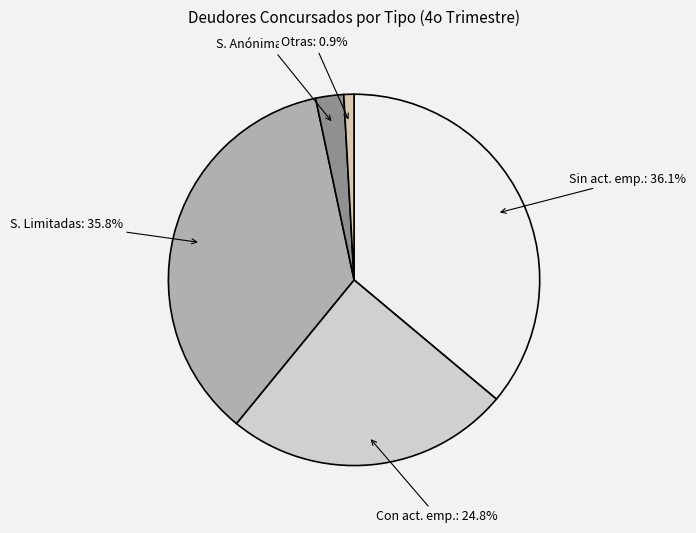

Between Sin act. emp. and Con act. emp., which is larger?

Sin act. emp.